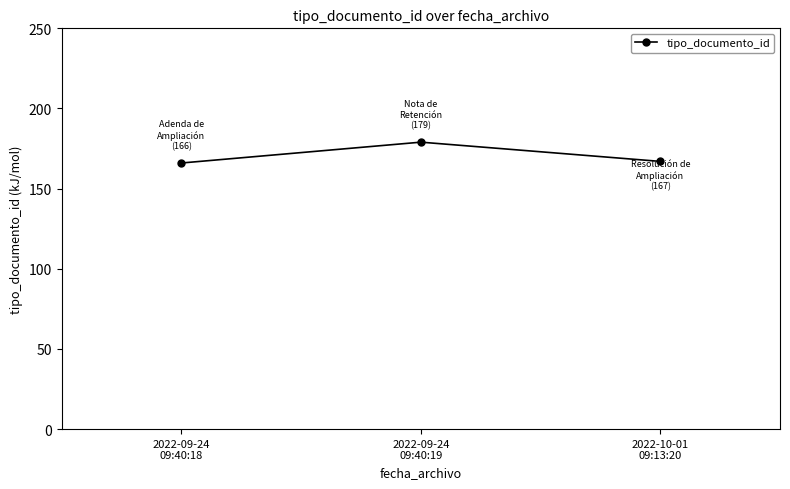

What is the value of the 2nd point from the left?

179